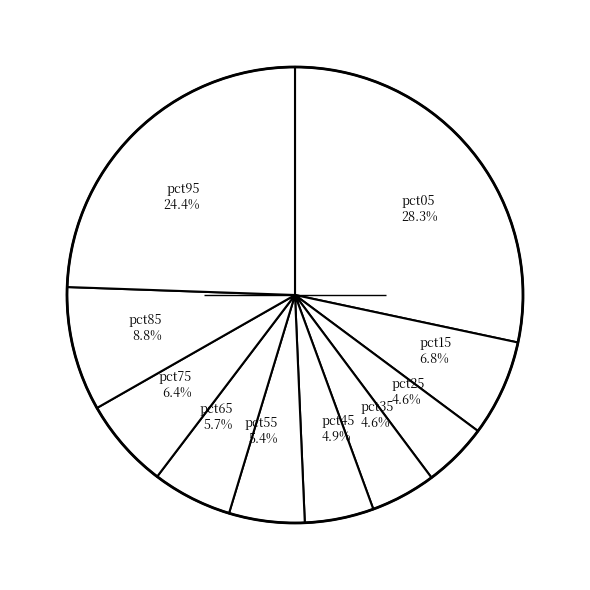

To the nearest percent, what portion does pct75 represent?

6%